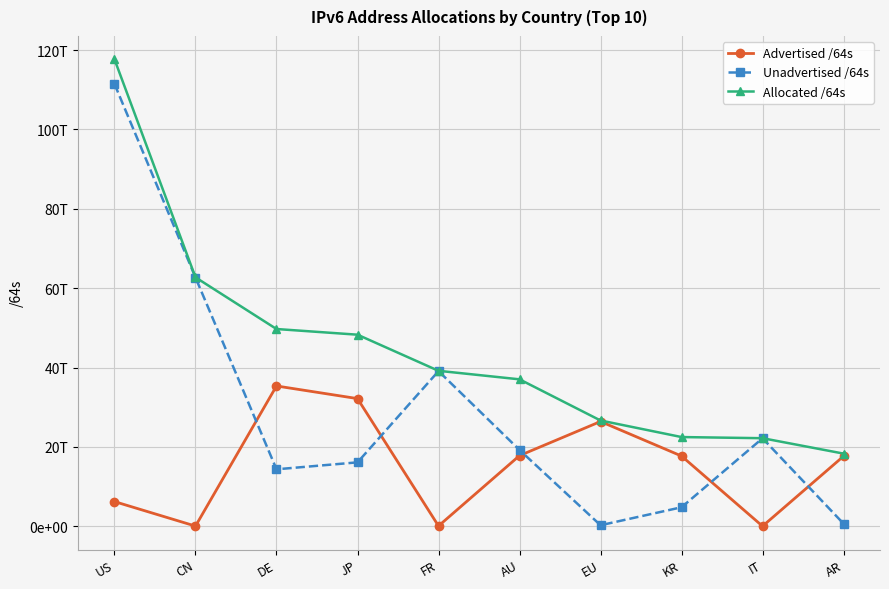

In Unadvertised /64s, how many points are higher than both neighbors (excluding endpoints)?

2